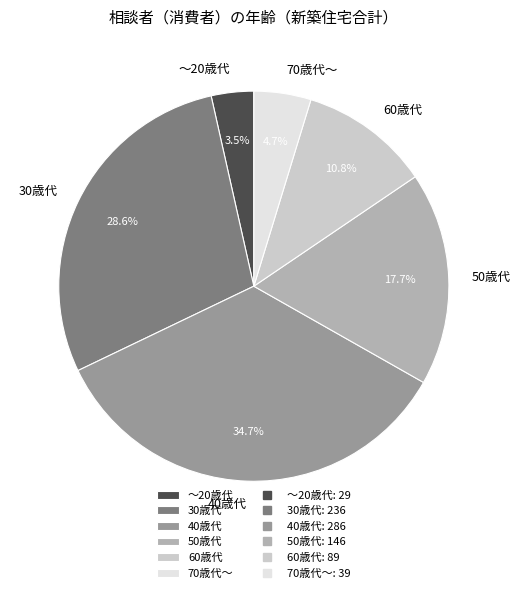

Combined, do 70歳代～ and 30歳代 account for over 50%?

No